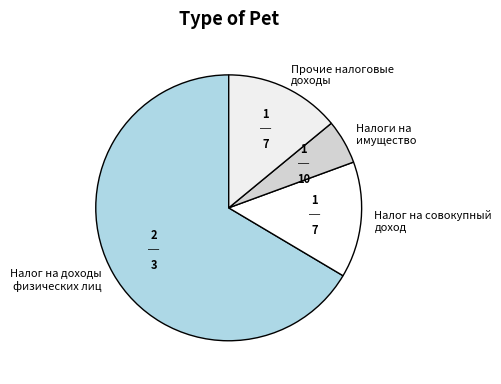

Which slice represents more than half of the pie?

Налог на доходы физических лиц